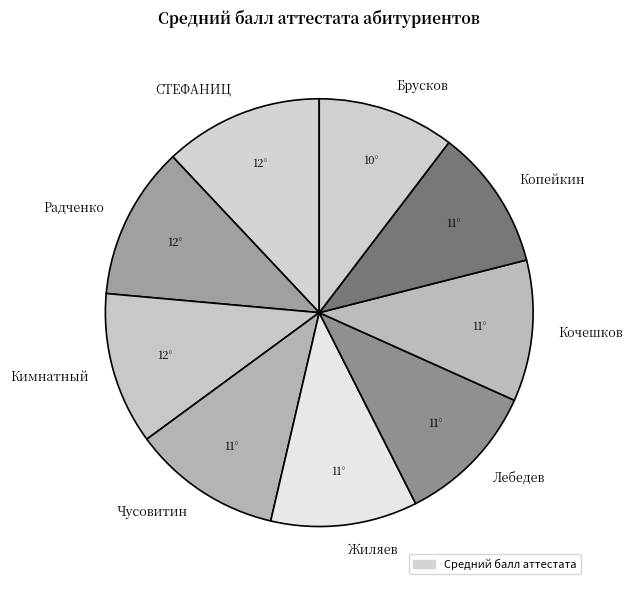

Is the sum of Кимнатный and Кочешков greater than half?

No